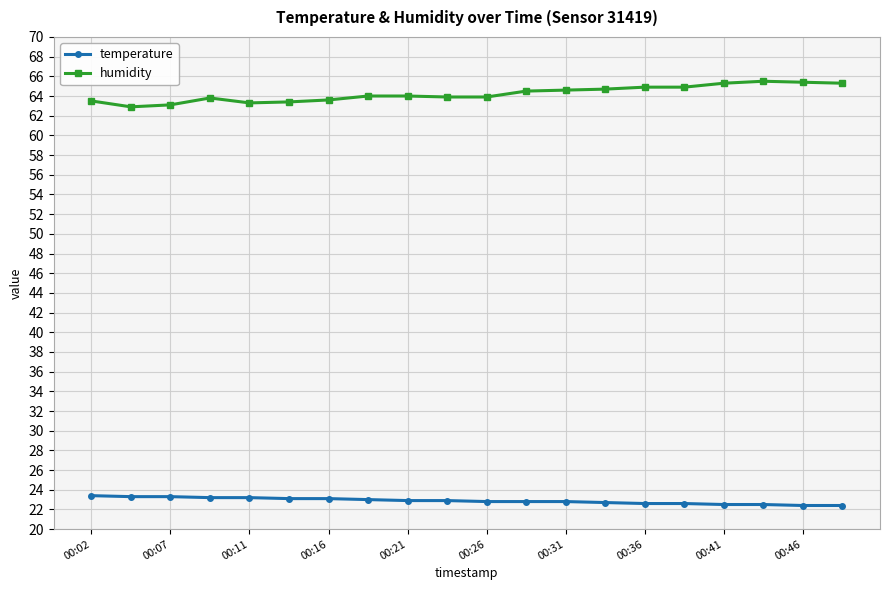

At how many categories does at least one series exceed 55?

20